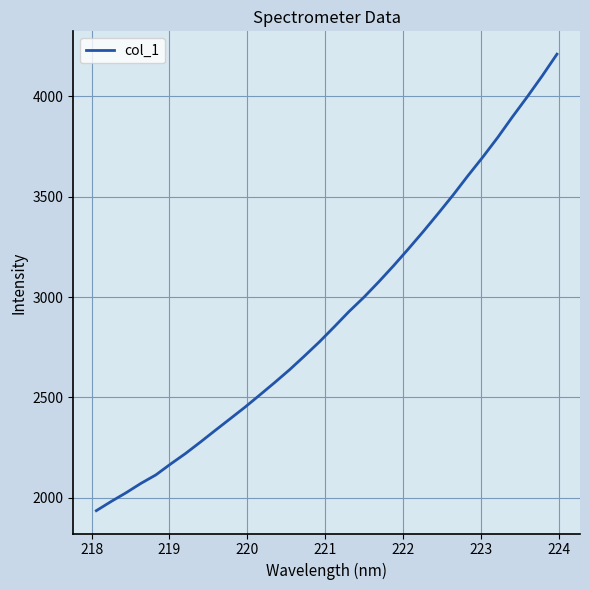

What is the smallest value displayed?

1936.4